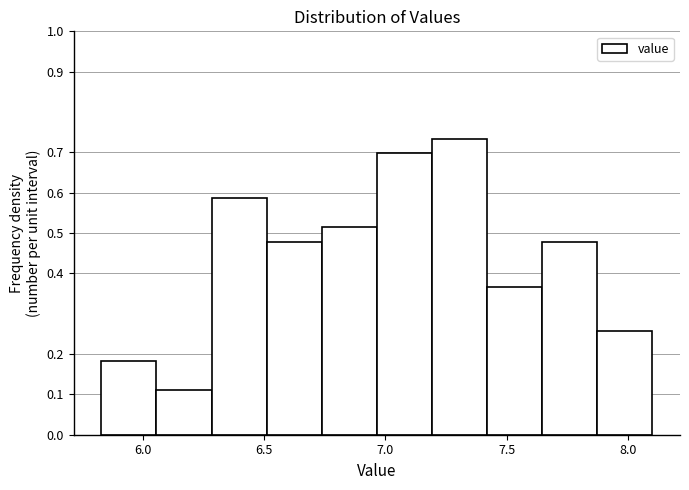

Reading left to right, list every bar in this chart as the range it spans on the x-axis followed by its height. Neither the bar edges nor the heights are printed on the chart, so give them approximately, as read against the axes.

5.85 to 6.05: 0.18
6.05 to 6.30: 0.11
6.30 to 6.50: 0.59
6.50 to 6.75: 0.48
6.75 to 6.95: 0.51
6.95 to 7.20: 0.70
7.20 to 7.40: 0.73
7.40 to 7.65: 0.37
7.65 to 7.85: 0.48
7.85 to 8.10: 0.26